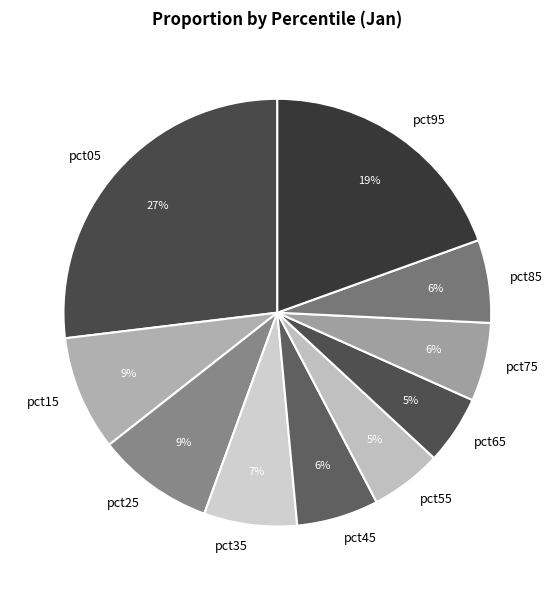

Count the number of slices in the pie.

10